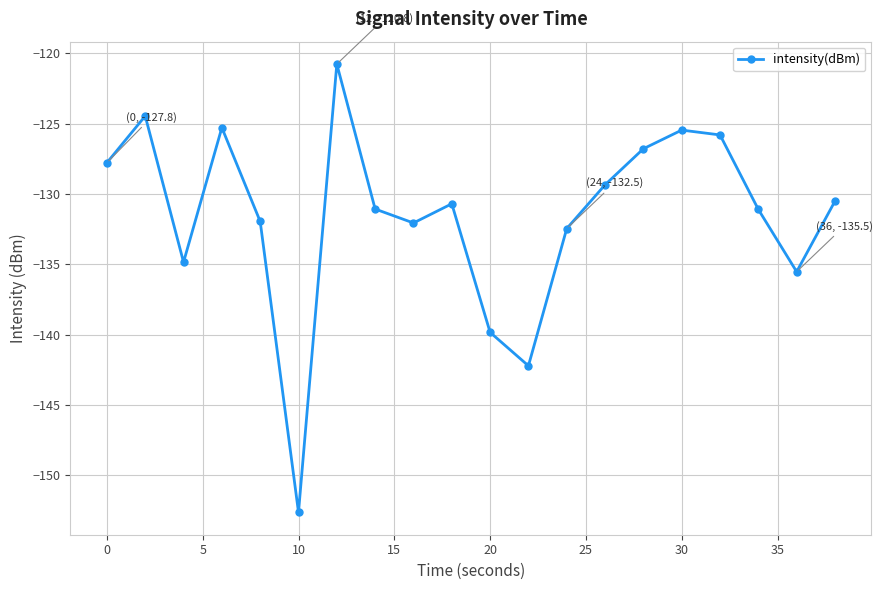

What is the average value?

-131.5